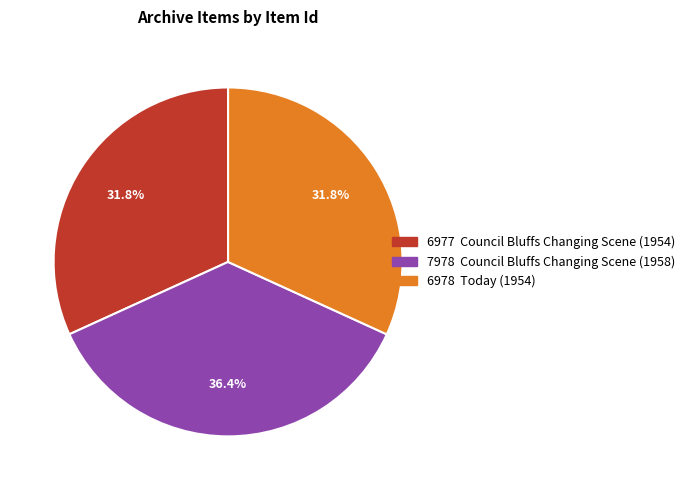

Do 6977 and 7978 together represent more than half of the pie?

Yes